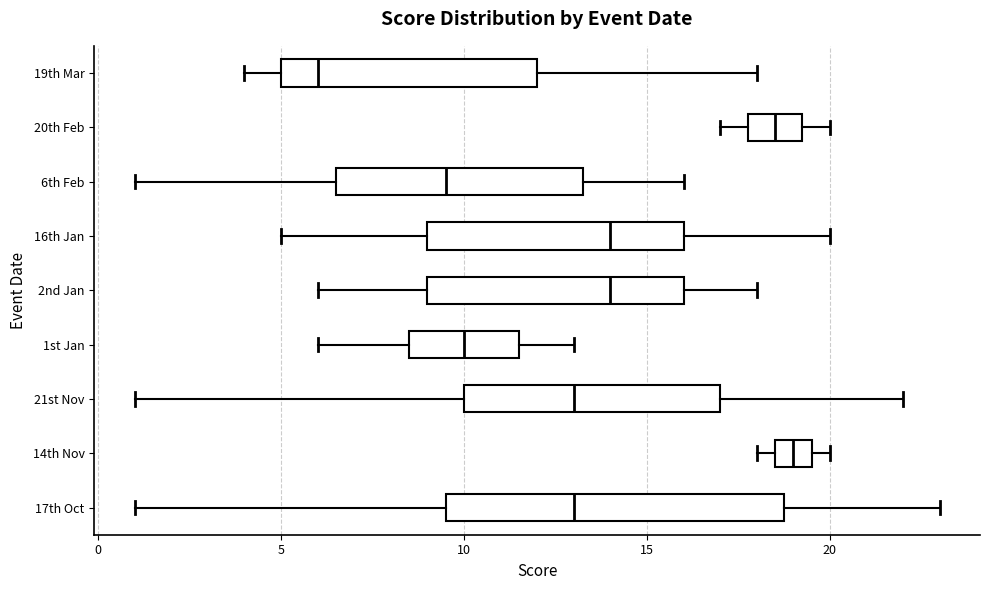

Comparing the boxes themselves (not the whiskers), which one is the widest?

17th Oct